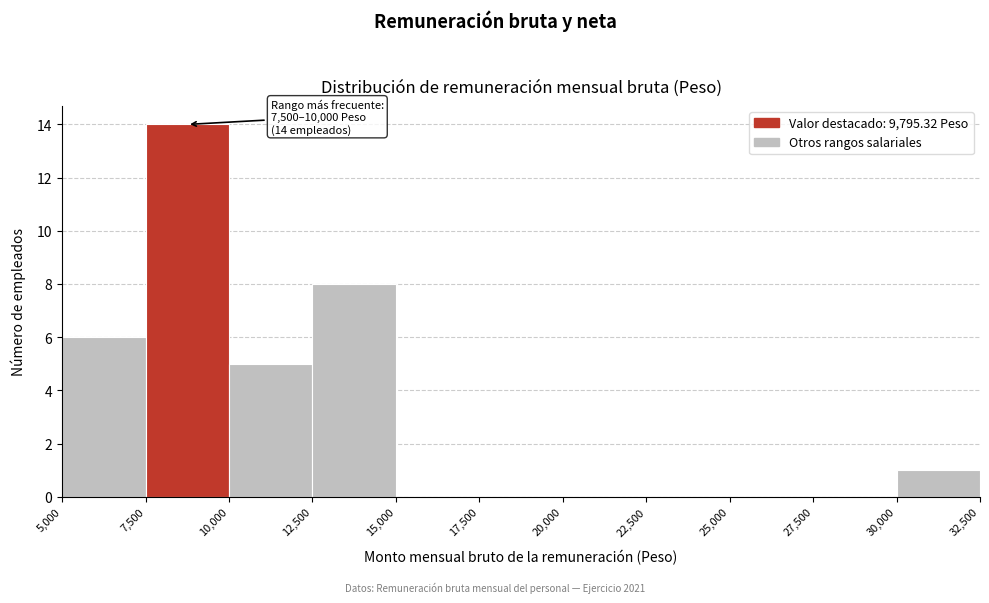

Over which range of the x-axis is the bar tallest?

7,500 to 10,000